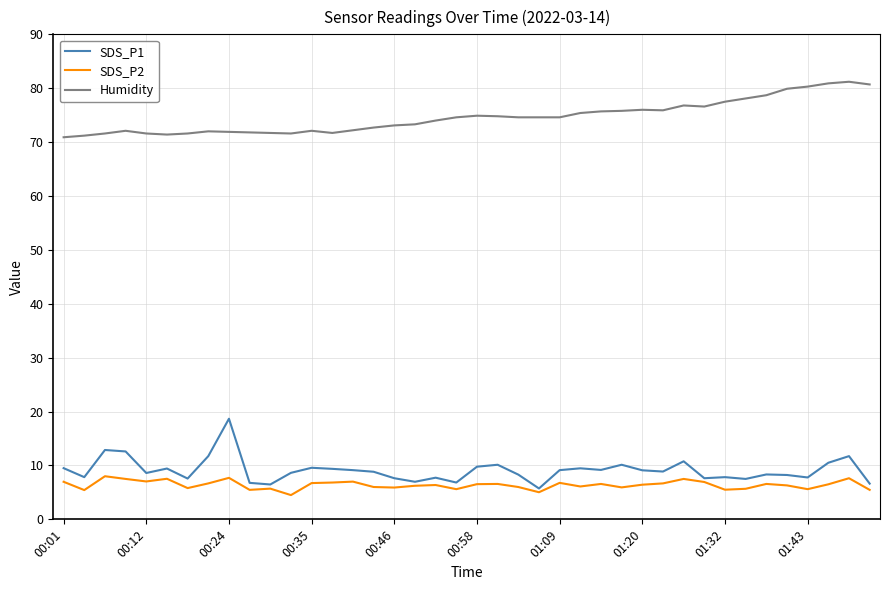

What is the sum of all Humidity values?

2986.1